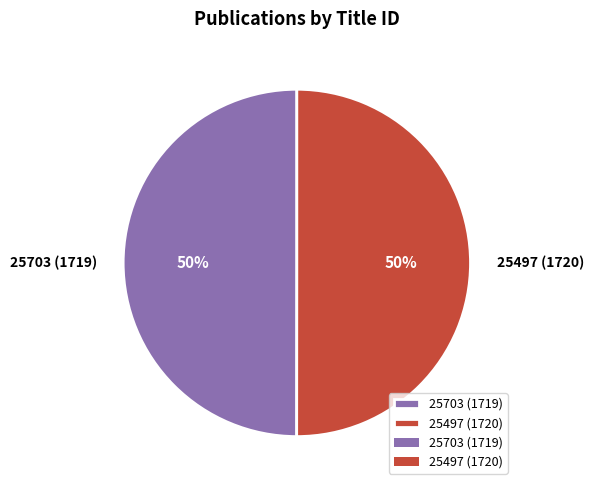

The 25497 (1720) slice represents 50% of the pie. True or false?

True